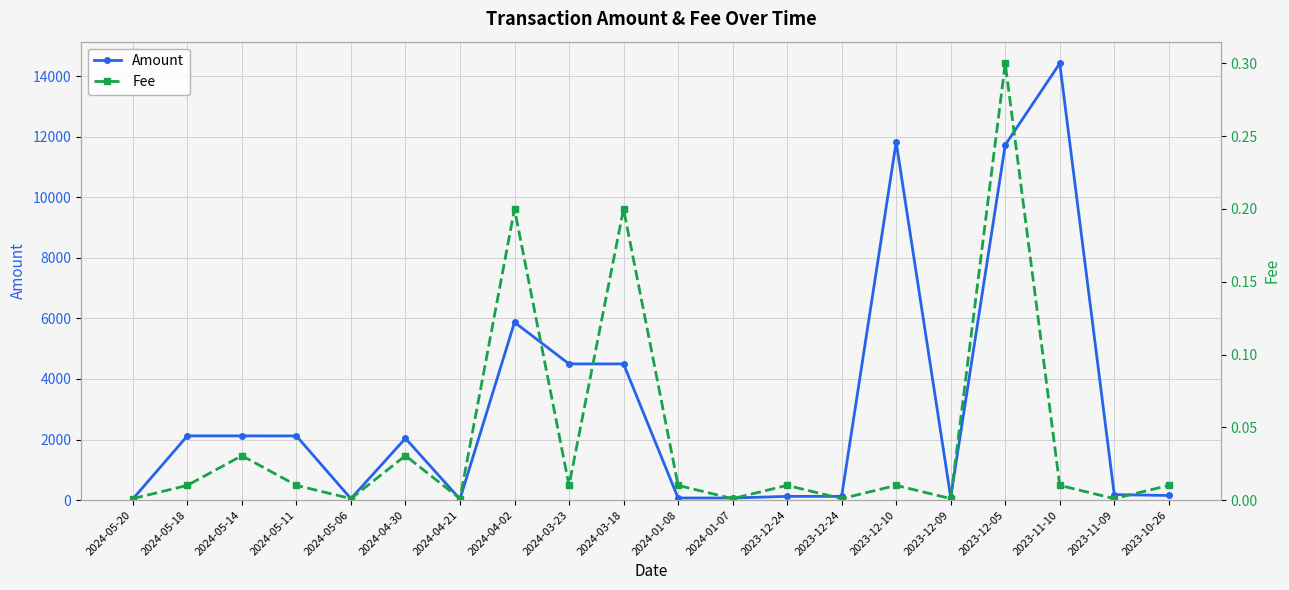

Reading left to right, transcribe all the data shown in this chart.

Amount: 2024-05-20=35.4	2024-05-18=2119.5	2024-05-14=2119.6	2024-05-11=2117.4	2024-05-06=46.4	2024-04-30=2038.4	2024-04-21=32.6	2024-04-02=5869.7	2024-03-23=4495.8	2024-03-18=4495.8	2024-01-08=68.4	2024-01-07=68.4	2023-12-24=122.6	2023-12-24=122.6	2023-12-10=11817.1	2023-12-09=92.6	2023-12-05=11724.5	2023-11-10=14415.2	2023-11-09=180.4	2023-10-26=151.9
Fee: 2024-05-20=0.0	2024-05-18=0.0	2024-05-14=0.0	2024-05-11=0.0	2024-05-06=0.0	2024-04-30=0.0	2024-04-21=0.0	2024-04-02=0.2	2024-03-23=0.0	2024-03-18=0.2	2024-01-08=0.0	2024-01-07=0.0	2023-12-24=0.0	2023-12-24=0.0	2023-12-10=0.0	2023-12-09=0.0	2023-12-05=0.3	2023-11-10=0.0	2023-11-09=0.0	2023-10-26=0.0